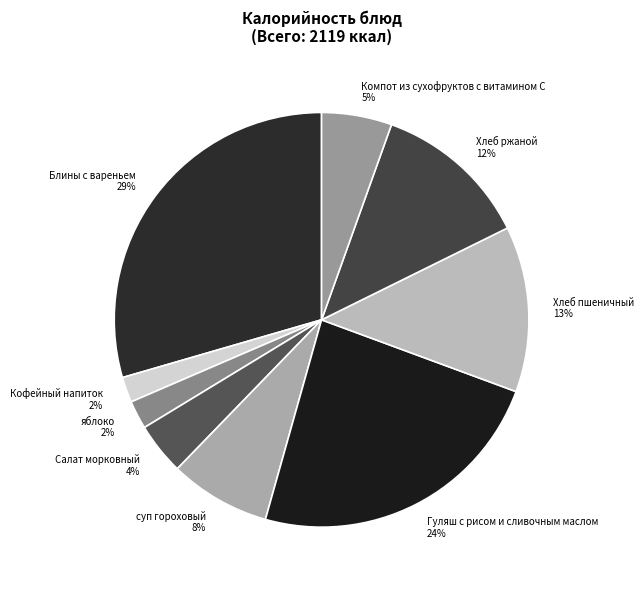

What is the largest slice in the pie chart?

Блины с вареньем